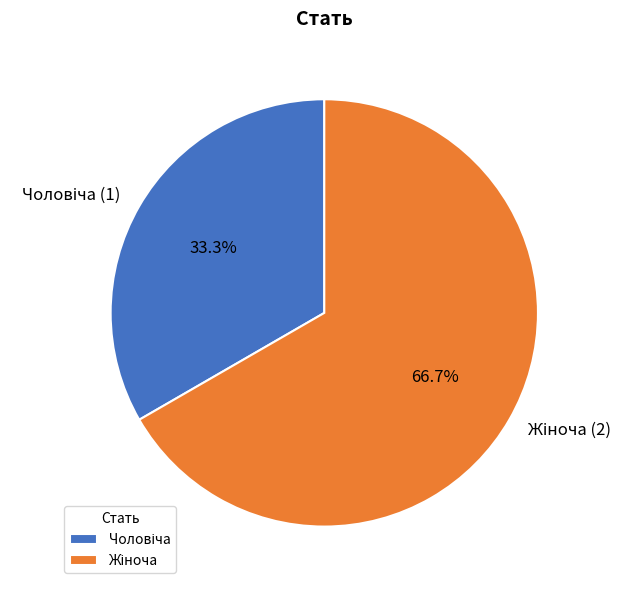

Is there a majority slice in this chart?

Yes